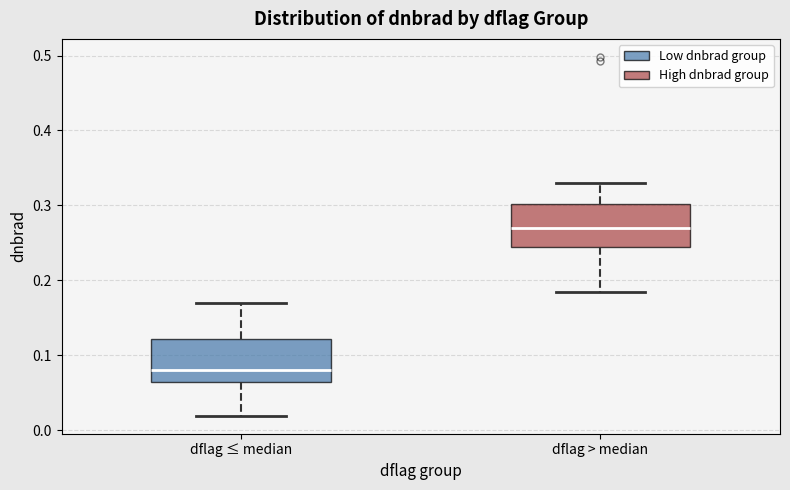

Which box's median line is the highest?

dflag > median